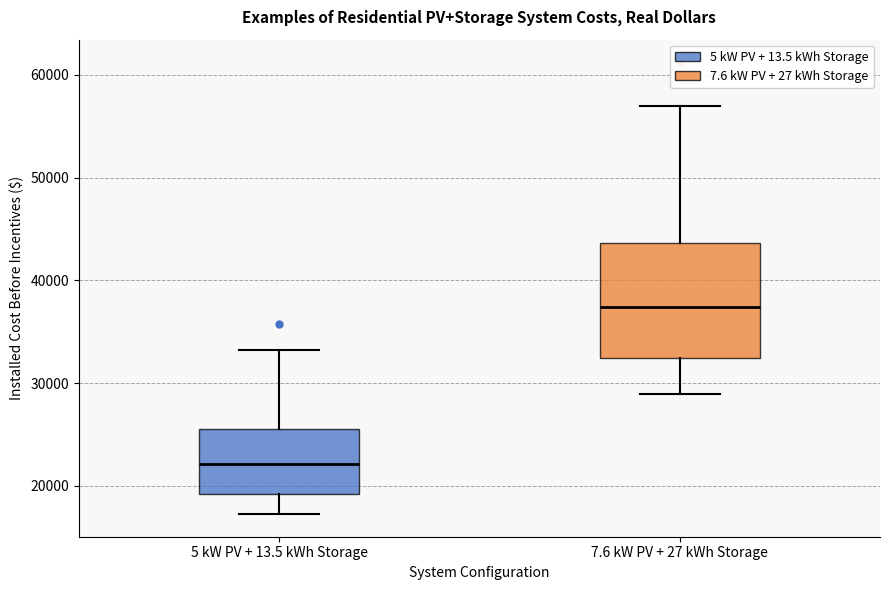

Where is the upper edge of the box for 5 kW PV + 13.5 kWh Storage on the y-axis? The values are not printed on the chart, so give them approximately, as read against the axis.

26000